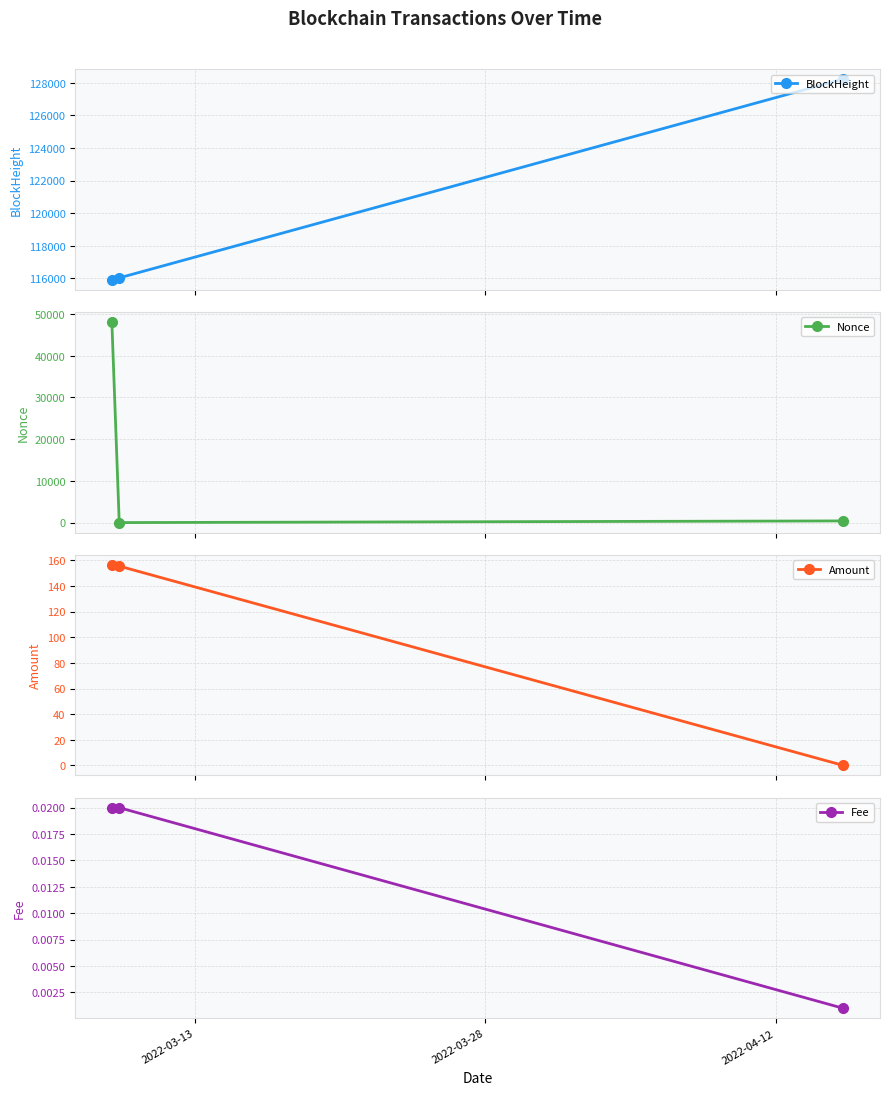

How many values in the BlockHeight series are below 116032?

1